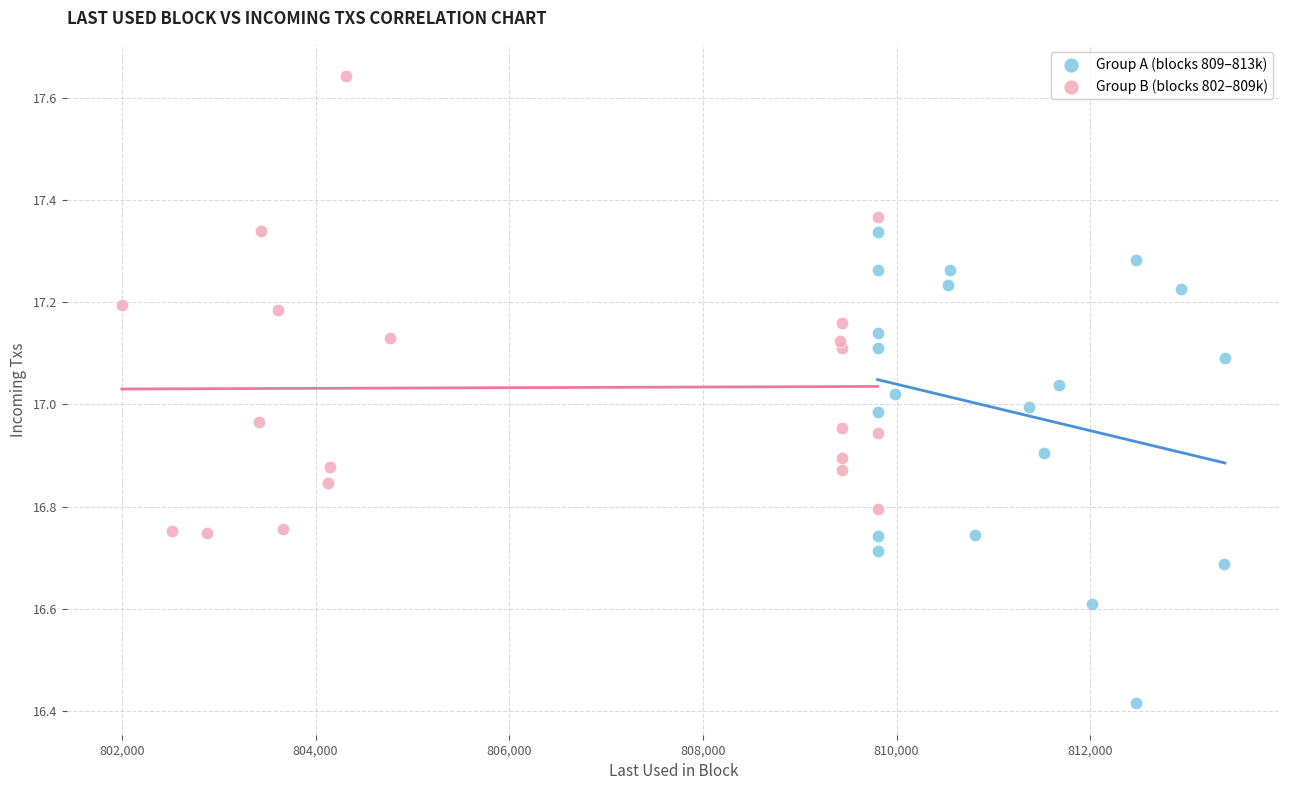

Which series reaches the minimum Y coordinate?

Group A (blocks 809–813k)